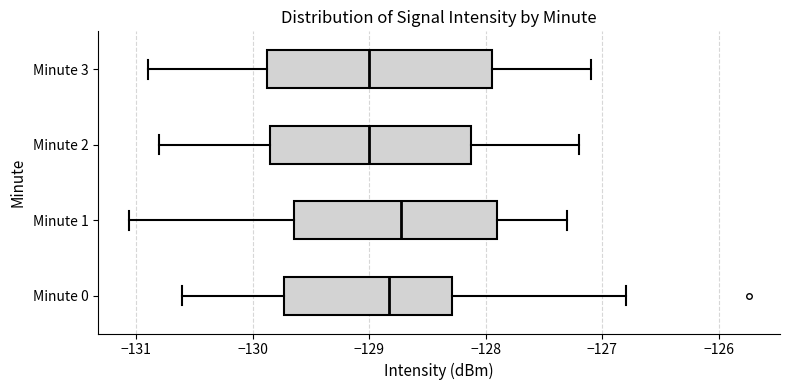

Reading bottom to top, read every box against the x-axis: the position of its median line, the range the box covers, and the ends of its whiskers. The values are not printed on the chart, so give them approximately, as read against the axis.

Minute 0: median -128.8, box -129.7 to -128.3, whiskers -130.6 to -126.8
Minute 1: median -128.7, box -129.6 to -127.9, whiskers -131.1 to -127.3
Minute 2: median -129.0, box -129.8 to -128.1, whiskers -130.8 to -127.2
Minute 3: median -129.0, box -129.9 to -127.9, whiskers -130.9 to -127.1